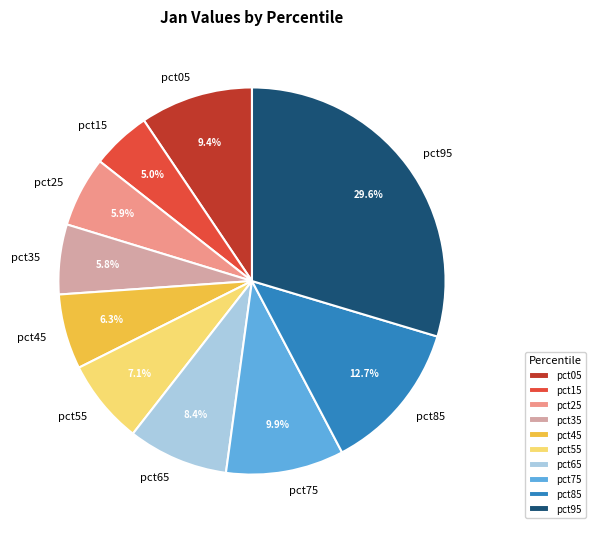

Is there a majority slice in this chart?

No